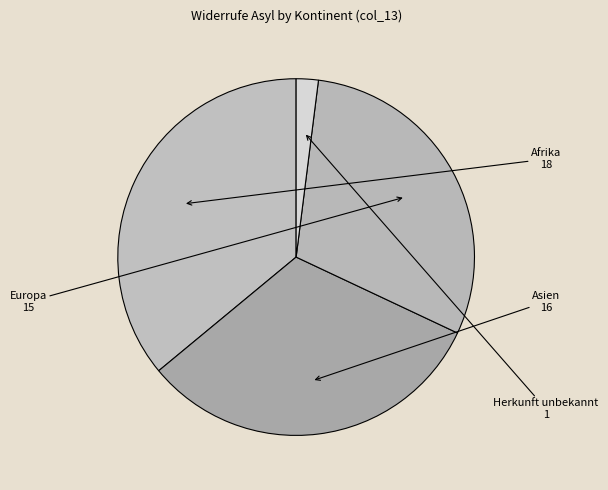

Between Asien and Afrika, which is larger?

Afrika